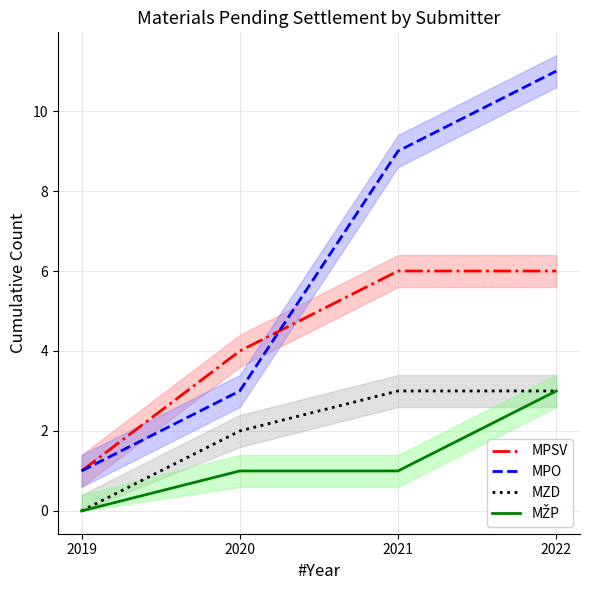

Which series changed the most between 2019 and 2021?

MPO